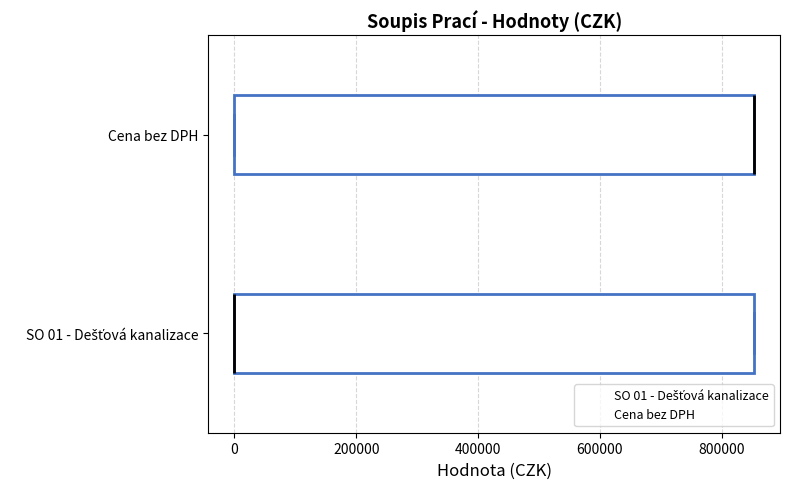

Reading bottom to top, read every box against the x-axis: the position of its median line, the range the box covers, and the ends of its whiskers. The values are not printed on the chart, so give them approximately, as read against the axis.

SO 01 - Dešťová kanalizace: median 0 (drawn on the box's left edge), box 0 to 860000, whiskers 0 to 860000
Cena bez DPH: median 860000 (drawn on the box's right edge), box 0 to 860000, whiskers 0 to 860000